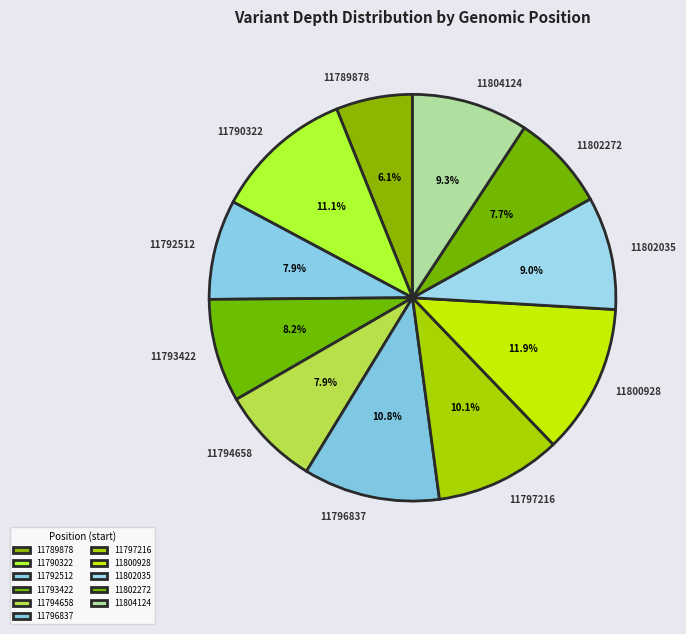

Approximately how many times larger is the value at 11804124 compared to 11800928?

0.8